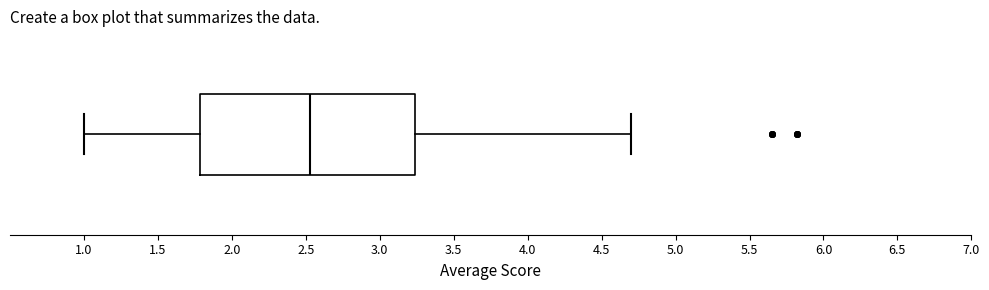

Transcribe this box plot: give where the median line is, the range the box spans, and where the two whiskers end, as read against the x-axis. The values are not printed on the chart, so give them approximately, as read against the axis.

median 2.55, box 1.80 to 3.25, whiskers 1.00 to 4.70